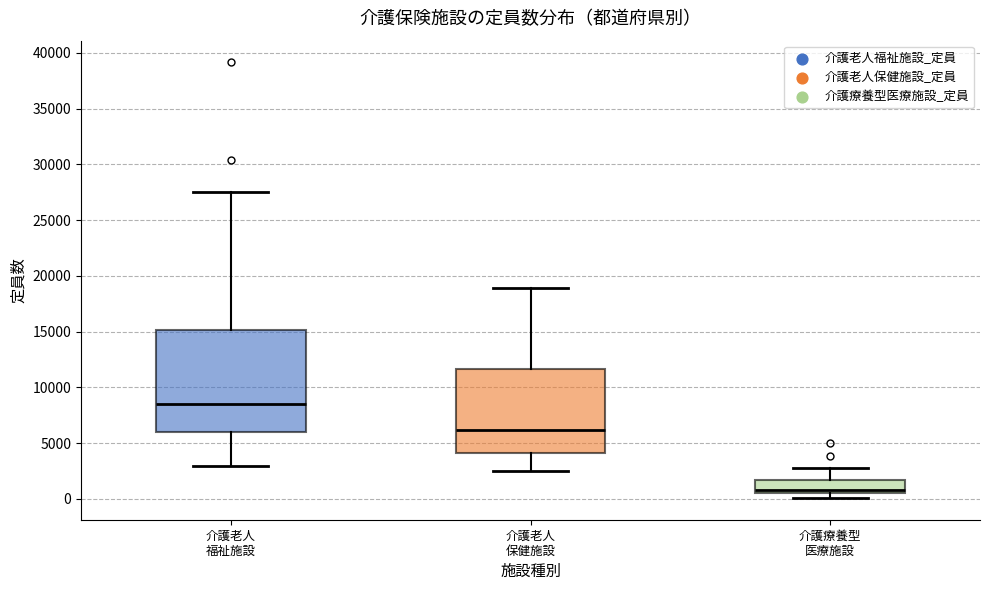

Reading left to right, transcribe this box plot: for each box, give where its median line is, the range the box spans, and where its two whiskers end, as read against the y-axis. The values are not printed on the chart, so give them approximately, as read against the axis.

介護老人 福祉施設: median 8500, box 6000 to 15000, whiskers 3000 to 27500
介護老人 保健施設: median 6000, box 4000 to 11500, whiskers 2500 to 19000
介護療養型 医療施設: median 1000, box 500 to 1500, whiskers 0 to 2500